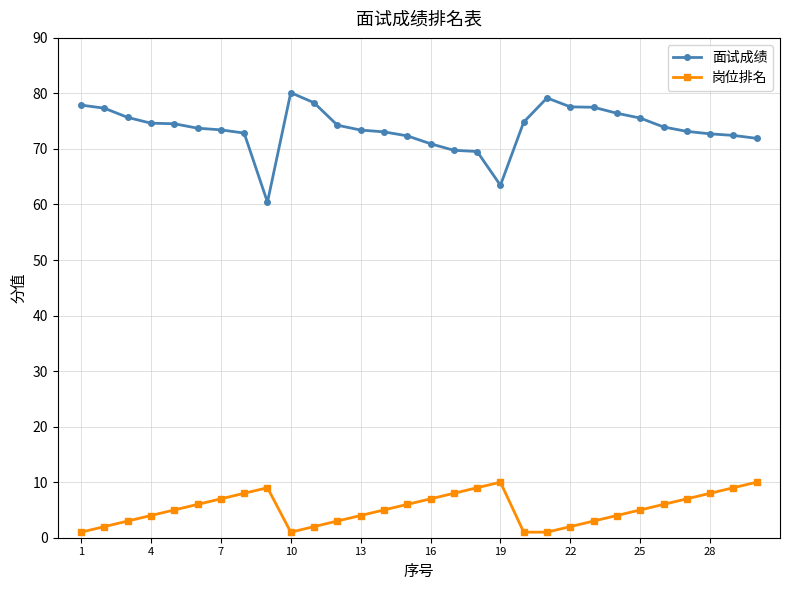

True or false: 面试成绩 has more than 0 points higher than both neighbors.

True